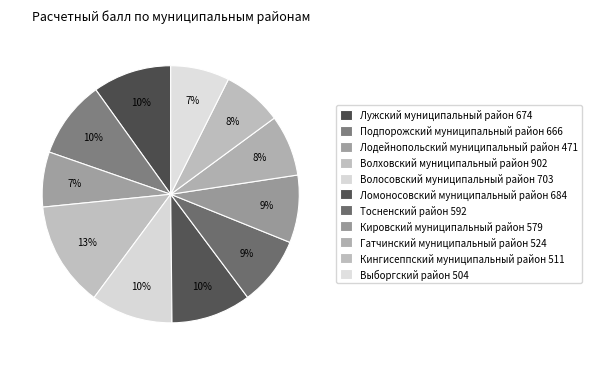

What is the largest slice in the pie chart?

Волховский муниципальный район